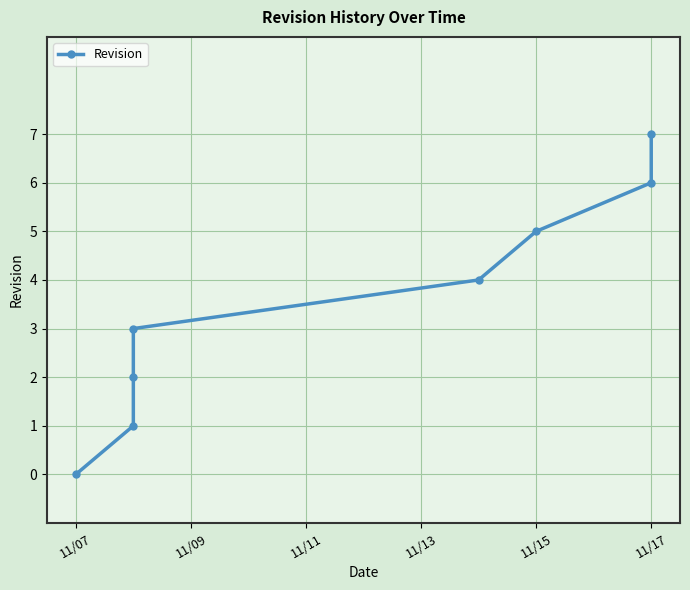

What is the difference between the maximum and minimum values?

7